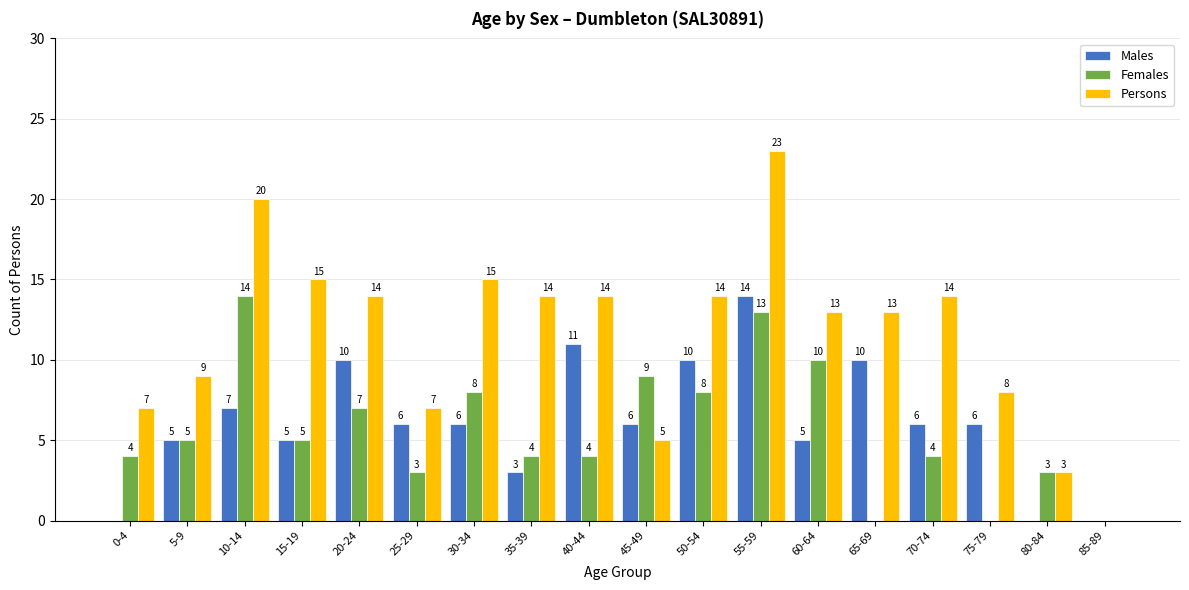

At which label is Persons closest to 11?

5-9